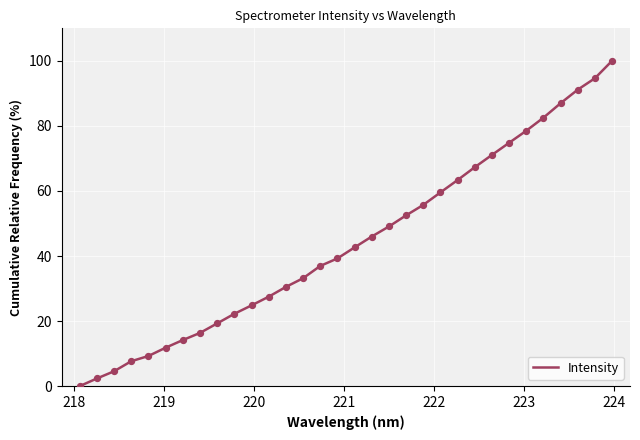

What is the greatest value displayed?

100.0